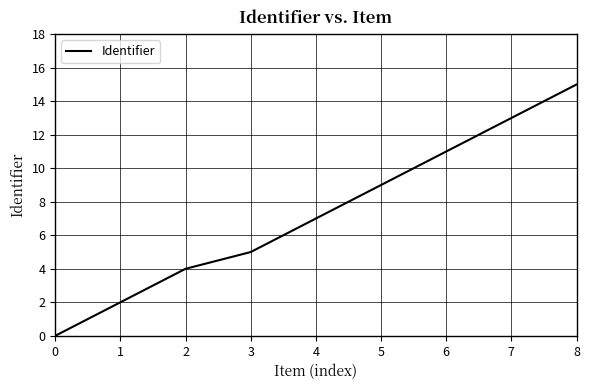

Rank the categories by value from lowest to highest.

0, 1, 2, 3, 4, 5, 6, 7, 8